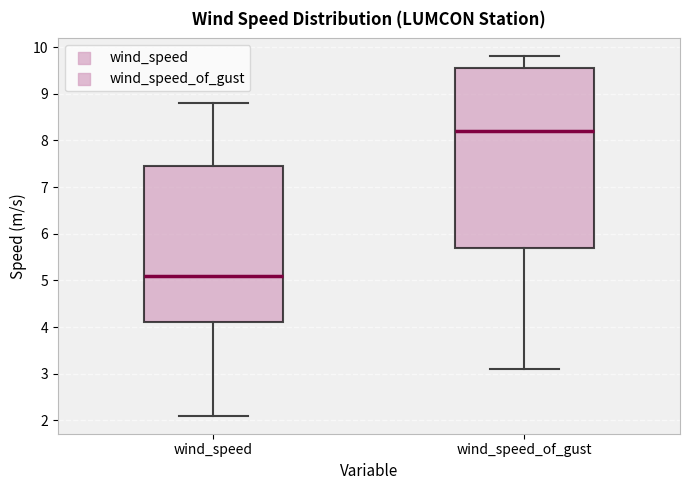

Which box has the lowest median line?

wind_speed